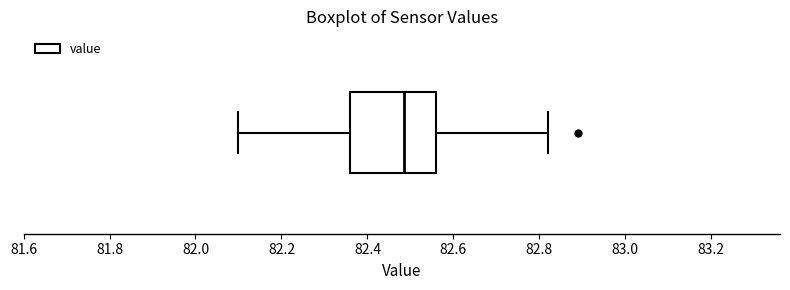

Where does the right whisker of the box end on the x-axis? The values are not printed on the chart, so give them approximately, as read against the axis.

82.82